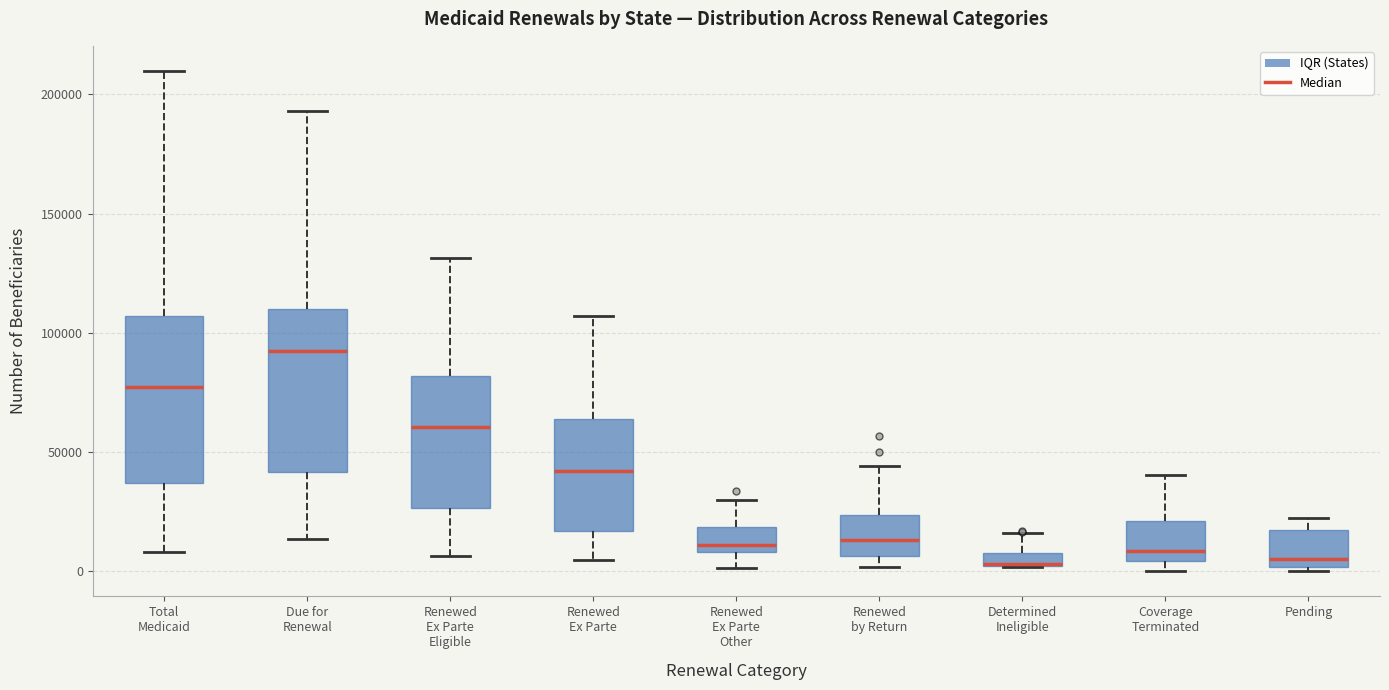

Where is the lower edge of the box for Total Medicaid on the y-axis? The values are not printed on the chart, so give them approximately, as read against the axis.

35000